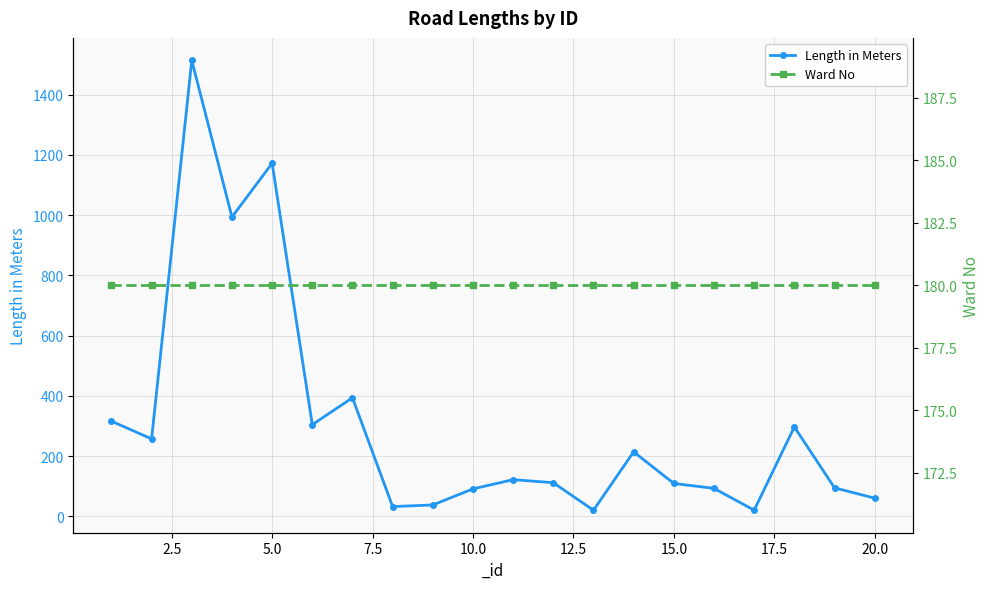

What are all the series names shown in the legend?

Length in Meters, Ward No